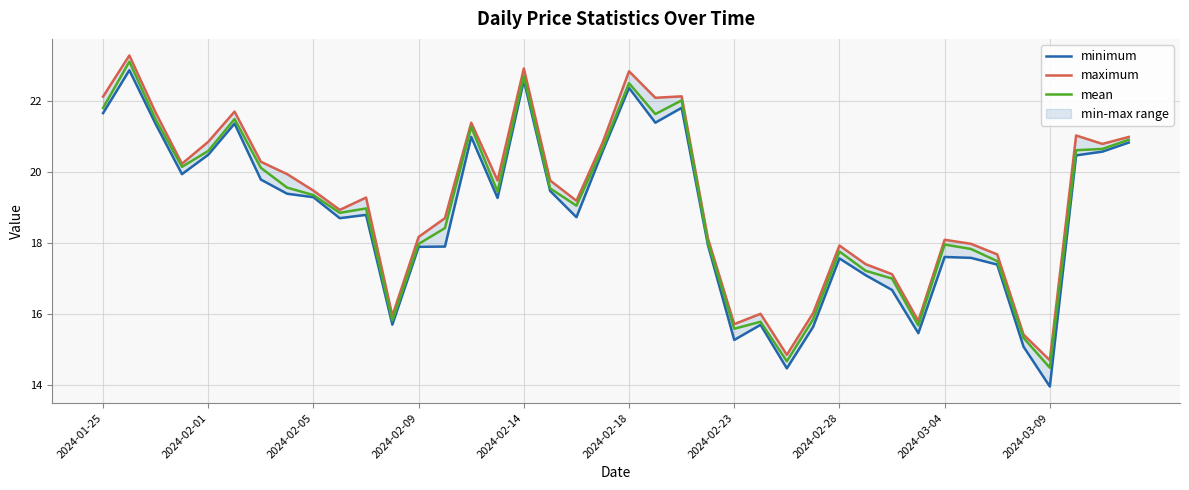

What is the maximum value for mean?

23.1